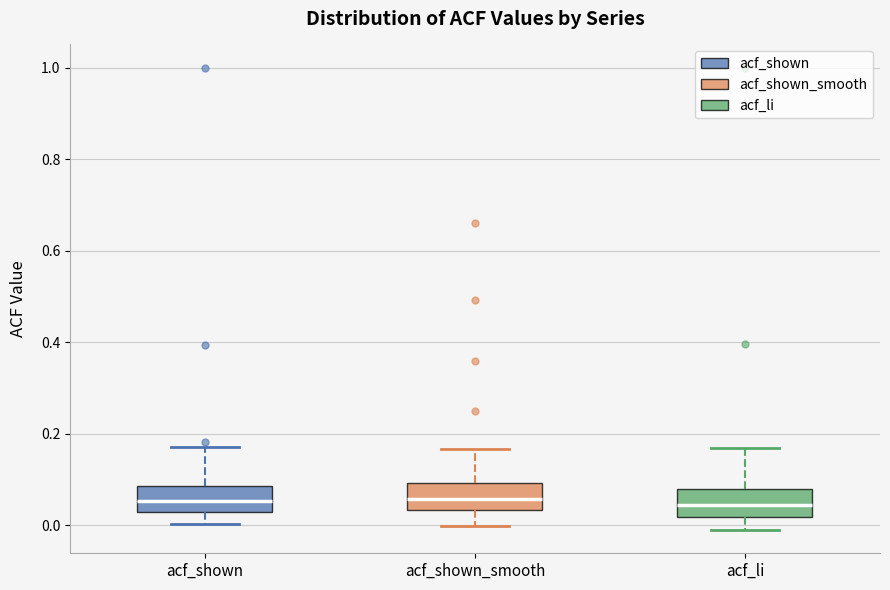

Reading left to right, read every box against the y-axis: the position of its median line, the range the box covers, and the ends of its whiskers. The values are not printed on the chart, so give them approximately, as read against the axis.

acf_shown: median 0.06, box 0.02 to 0.08, whiskers 0.00 to 0.18
acf_shown_smooth: median 0.06, box 0.04 to 0.10, whiskers 0.00 to 0.16
acf_li: median 0.04, box 0.02 to 0.08, whiskers -0.02 to 0.16